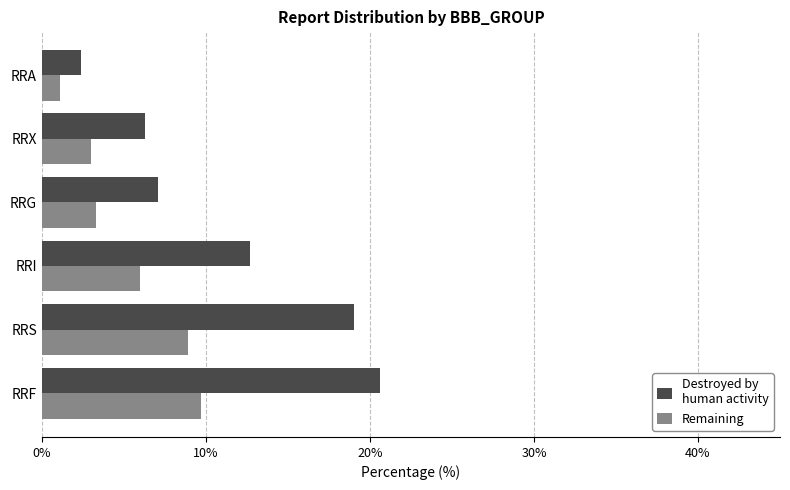

What is the spread (max minus min) of values at RRA?

1.3